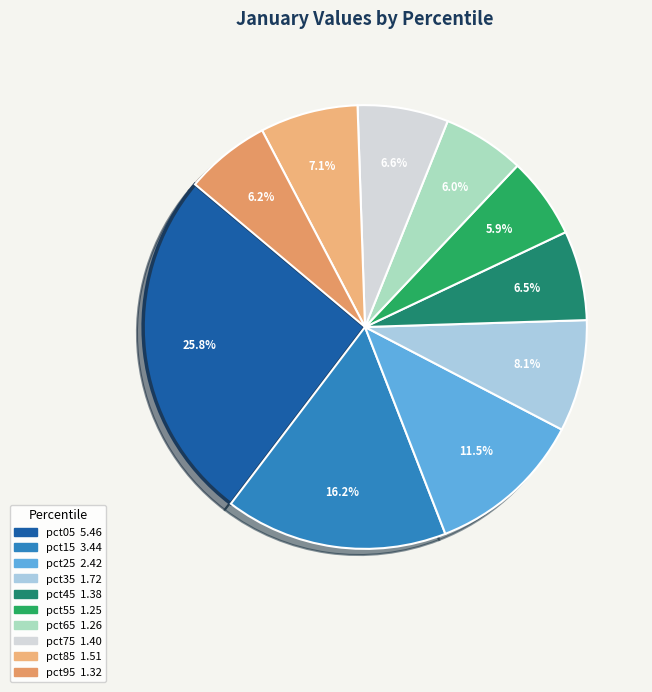

Which category has the smallest portion of the pie?

pct55